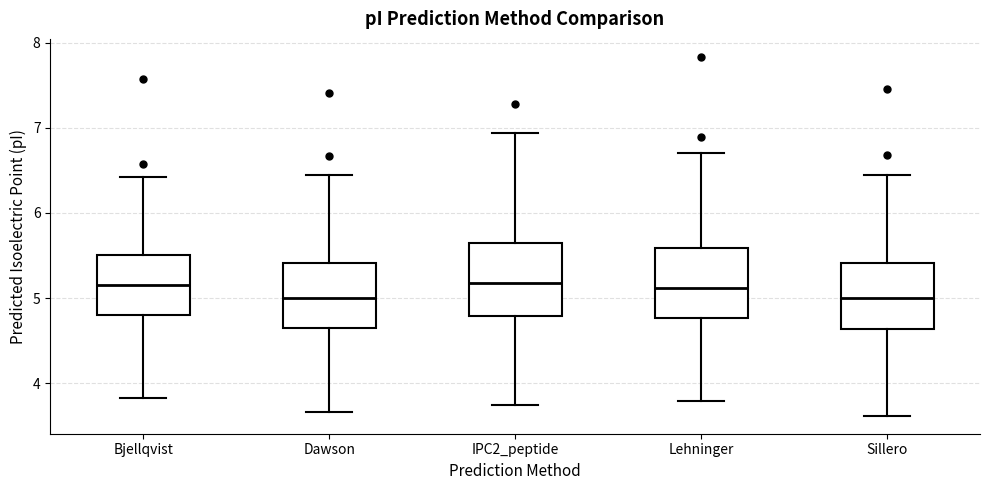

Reading left to right, read every box against the y-axis: the position of its median line, the range the box covers, and the ends of its whiskers. The values are not printed on the chart, so give them approximately, as read against the axis.

Bjellqvist: median 5.1, box 4.8 to 5.5, whiskers 3.8 to 6.4
Dawson: median 5.0, box 4.7 to 5.4, whiskers 3.7 to 6.4
IPC2_peptide: median 5.2, box 4.8 to 5.7, whiskers 3.7 to 6.9
Lehninger: median 5.1, box 4.8 to 5.6, whiskers 3.8 to 6.7
Sillero: median 5.0, box 4.6 to 5.4, whiskers 3.6 to 6.4